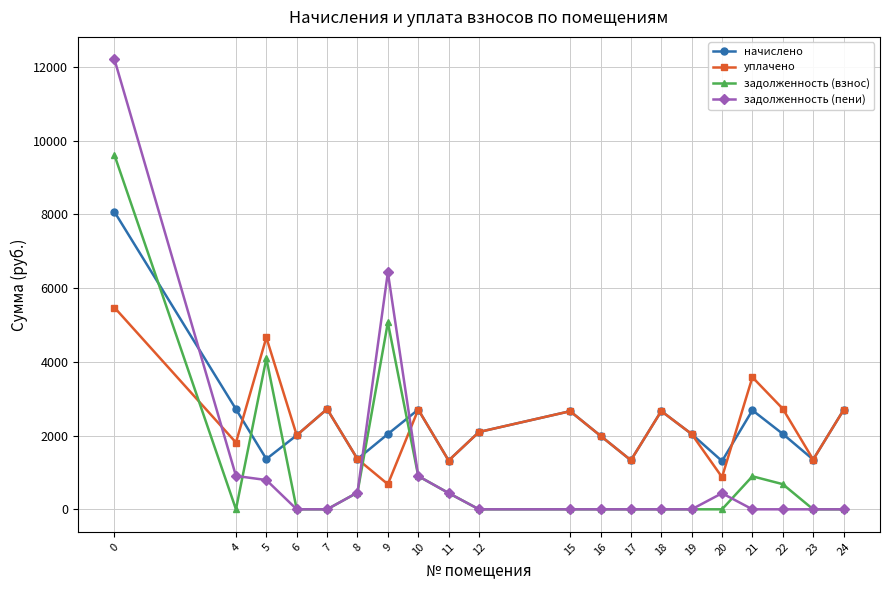

What is the greatest value displayed?

12207.7